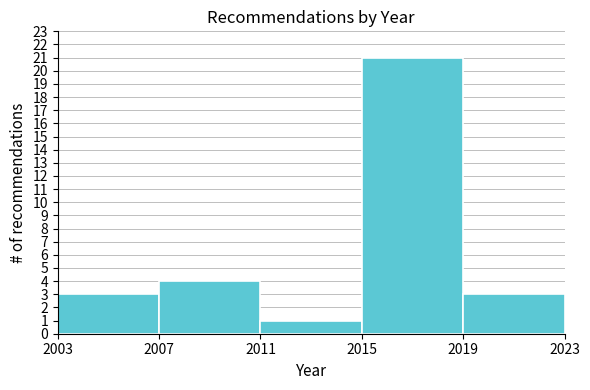

How tall is the bar that spans 2011 to 2015 on the x-axis? The values are not printed on the chart, so give them approximately, as read against the axis.

1